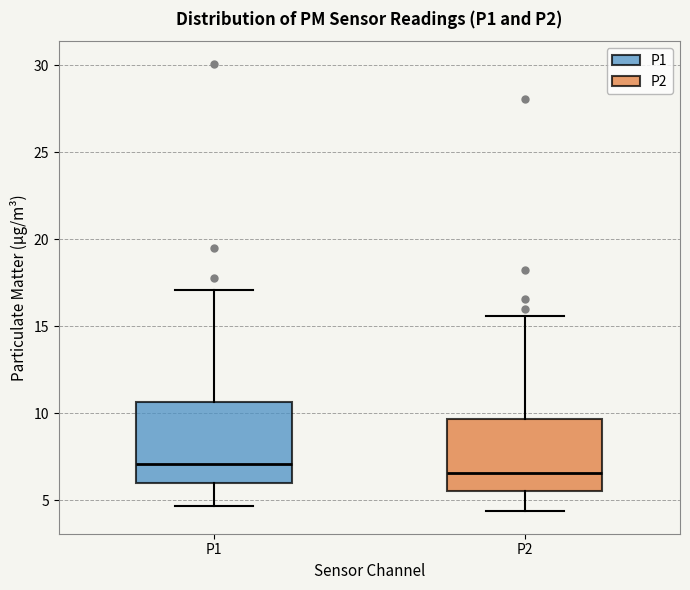

Reading left to right, read every box against the y-axis: the position of its median line, the range the box covers, and the ends of its whiskers. The values are not printed on the chart, so give them approximately, as read against the axis.

P1: median 7.0, box 6.0 to 10.5, whiskers 4.5 to 17.0
P2: median 6.5, box 5.5 to 9.5, whiskers 4.5 to 15.5